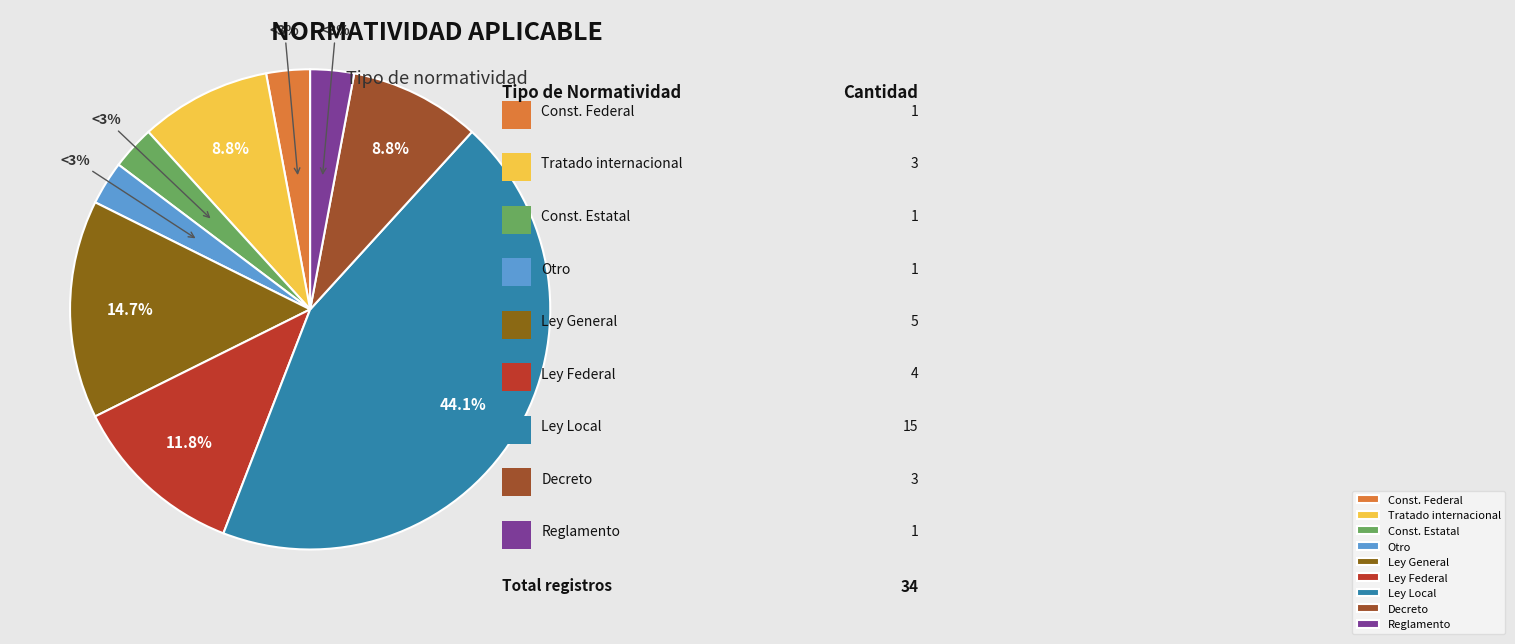

Which category has the biggest portion of the pie?

Ley Local